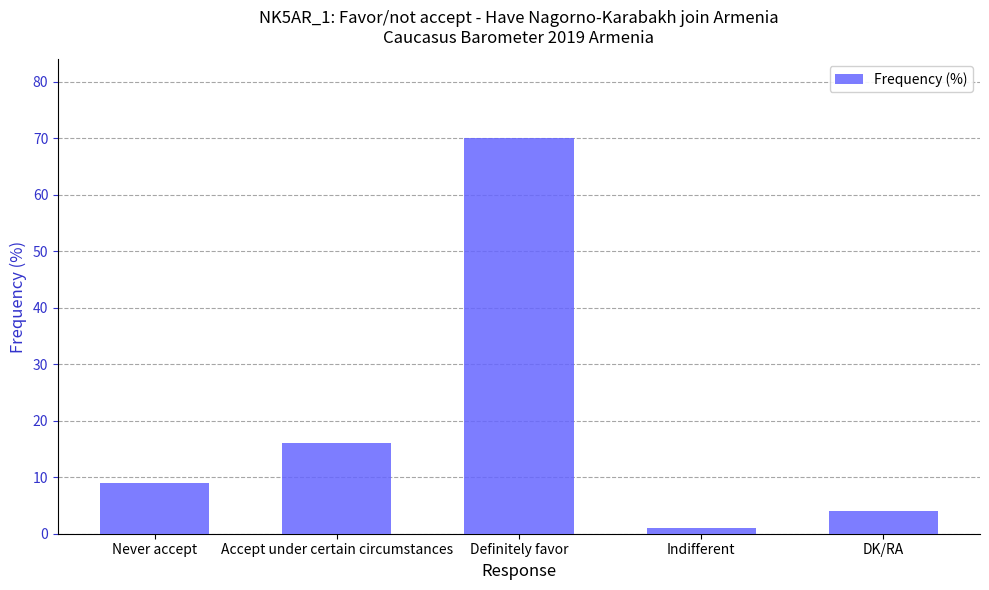

What is the ratio of the value at Never accept to the value at Indifferent?

9.0